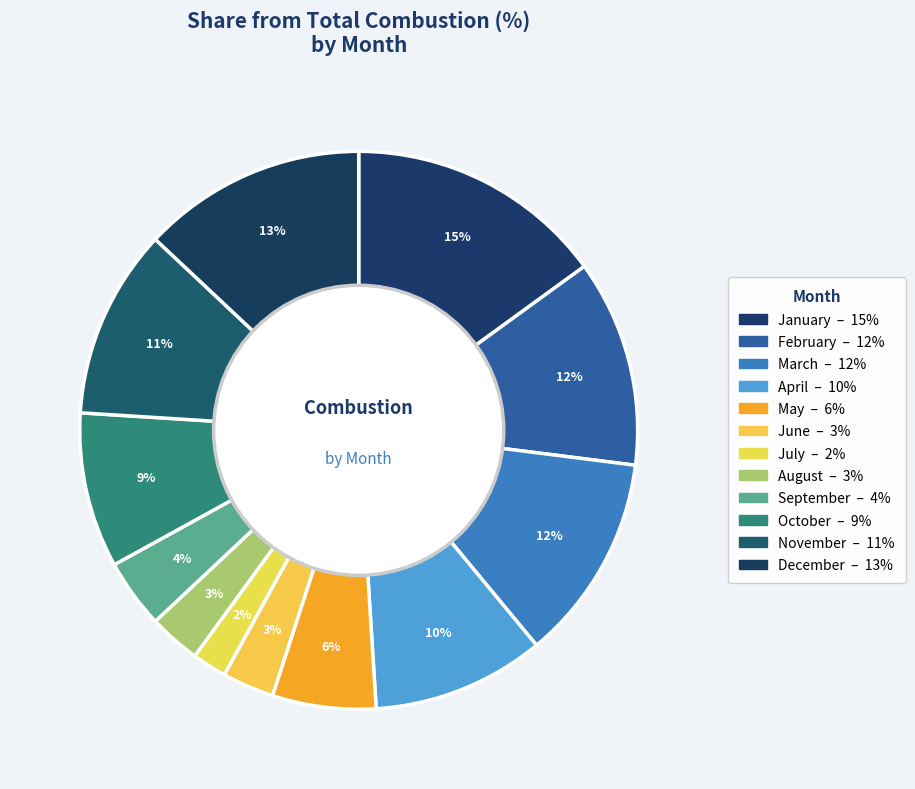

What is the ratio of the value at February to the value at April?

1.2